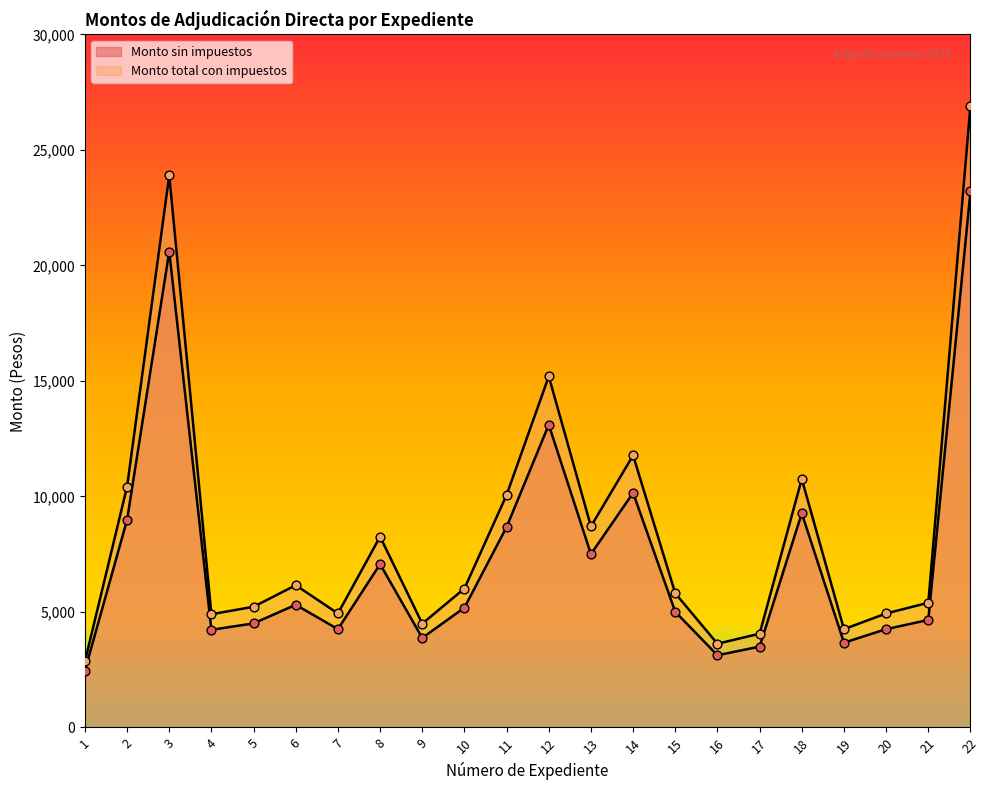

Which series contains the highest Y value?

Monto total con impuestos